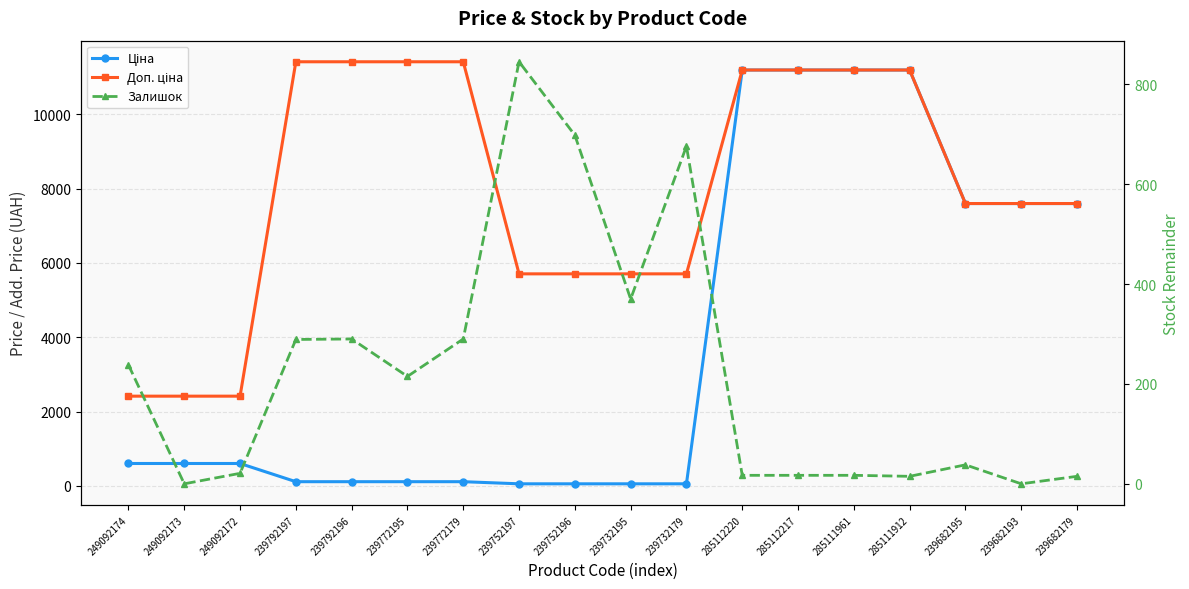

Reading left to right, transcribe all the data shown in this chart.

Ціна: 603.7	603.7	603.7	114.1	114.1	114.1	114.1	57.0	57.0	57.0	57.0	11188.2	11188.2	11188.2	11188.2	7596.5	7596.5	7596.5
Доп. ціна: 2414.8	2414.8	2414.8	11410.0	11410.0	11410.0	11410.0	5705.0	5705.0	5705.0	5705.0	11188.2	11188.2	11188.2	11188.2	7596.5	7596.5	7596.5
Залишок: 238.0	0.0	21.0	289.0	290.0	215.0	290.0	845.0	698.0	370.0	676.0	17.0	17.0	17.0	15.0	38.0	0.0	15.0